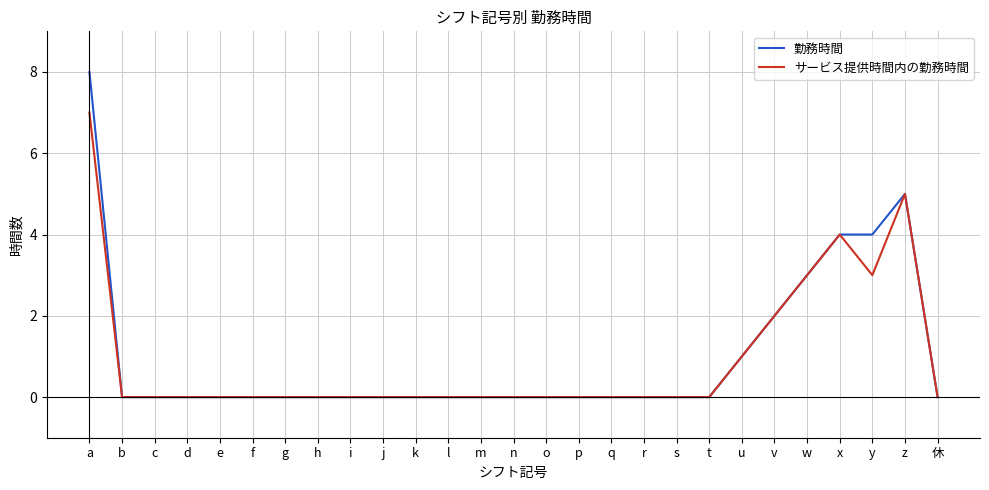

Does the chart display data point markers on the line(s)?

No